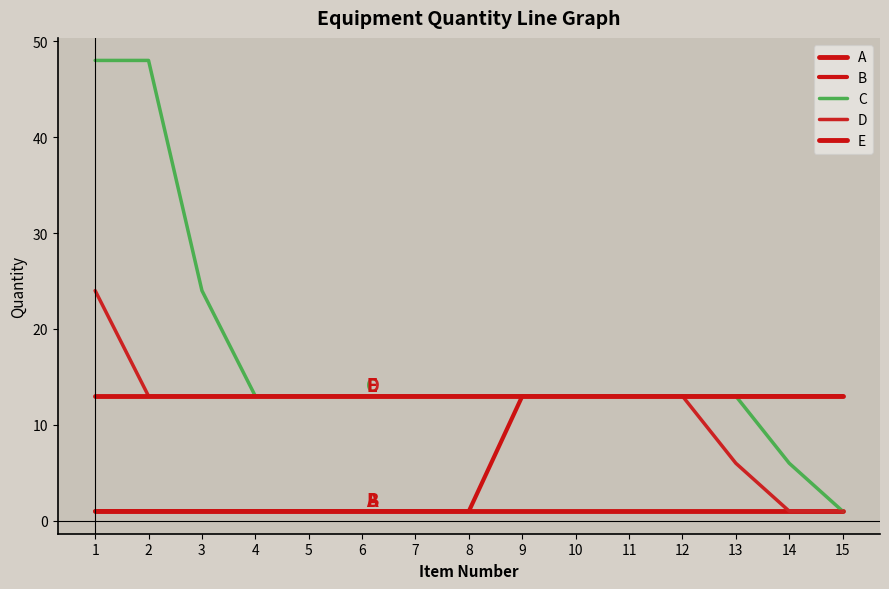

Reading right to left, list all the values displayed in this chart.

A: 15=1	14=1	13=1	12=1	11=1	10=1	9=1	8=1	7=1	6=1	5=1	4=1	3=1	2=1	1=1
B: 15=13	14=13	13=13	12=13	11=13	10=13	9=13	8=1	7=1	6=1	5=1	4=1	3=1	2=1	1=1
C: 15=1	14=6	13=13	12=13	11=13	10=13	9=13	8=13	7=13	6=13	5=13	4=13	3=24	2=48	1=48
D: 15=1	14=1	13=6	12=13	11=13	10=13	9=13	8=13	7=13	6=13	5=13	4=13	3=13	2=13	1=24
E: 15=13	14=13	13=13	12=13	11=13	10=13	9=13	8=13	7=13	6=13	5=13	4=13	3=13	2=13	1=13